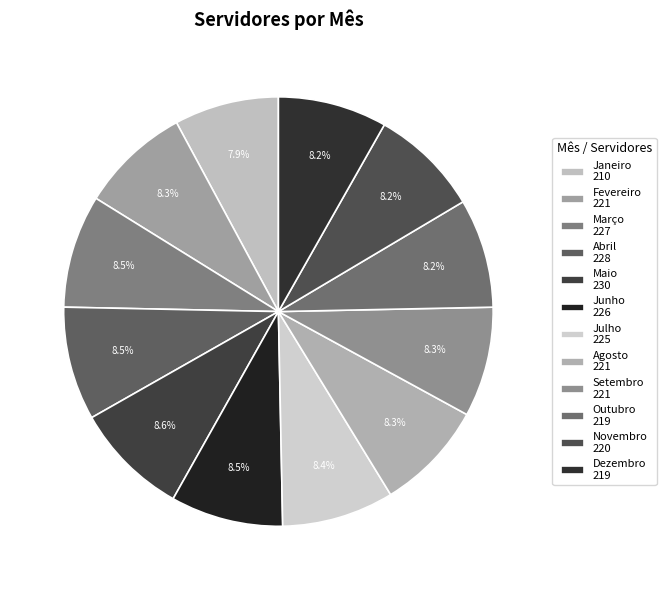

Count the number of slices in the pie.

12